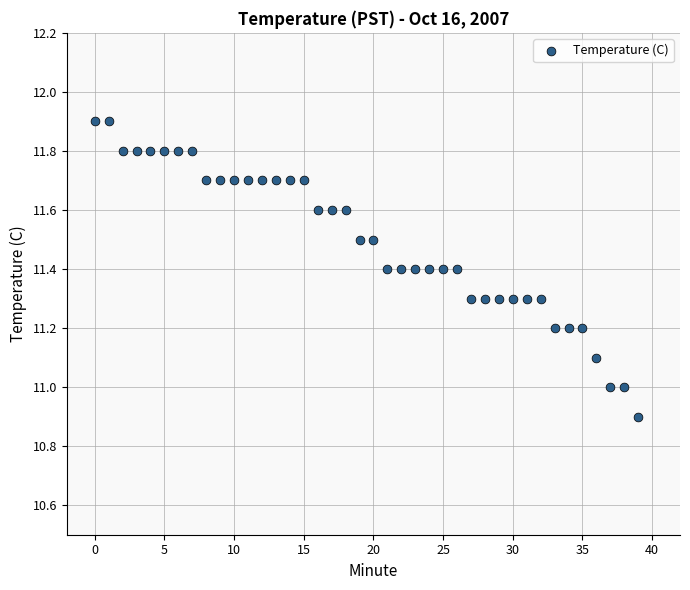

What is the range of Y values (max minus min)?

1.0